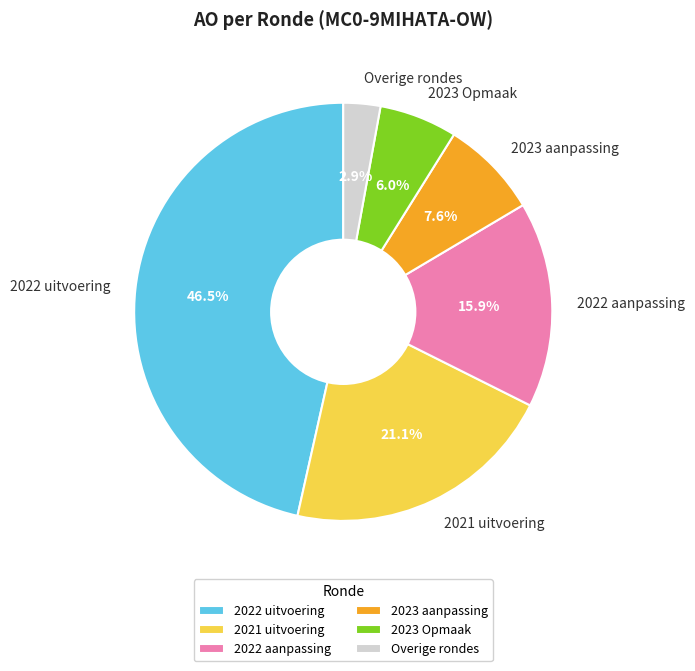

Between 2023 Opmaak and 2021 uitvoering, which is larger?

2021 uitvoering